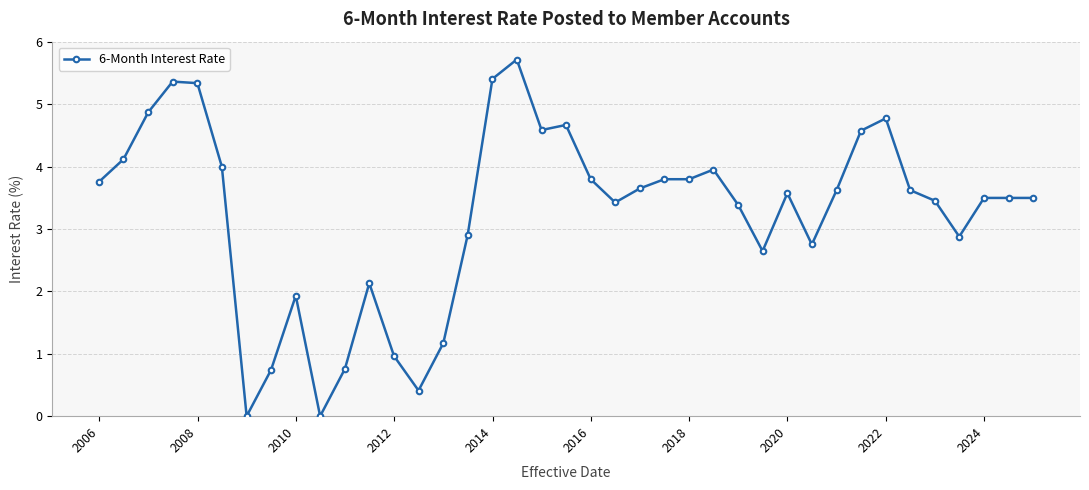

What is the average value?

3.3